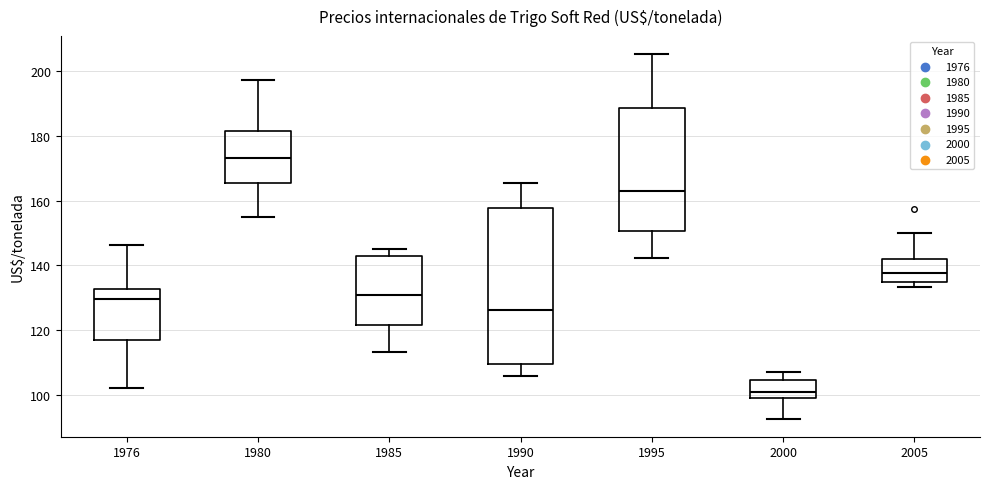

Reading left to right, transcribe this box plot: for each box, give where its median line is, the range the box spans, and where its two whiskers end, as read against the y-axis. The values are not printed on the chart, so give them approximately, as read against the axis.

1976: median 130, box 116 to 132, whiskers 102 to 146
1980: median 174, box 166 to 182, whiskers 154 to 198
1985: median 130, box 122 to 142, whiskers 114 to 146
1990: median 126, box 110 to 158, whiskers 106 to 166
1995: median 162, box 150 to 188, whiskers 142 to 206
2000: median 100, box 98 to 104, whiskers 92 to 108
2005: median 138, box 134 to 142, whiskers 134 (just below the box's lower edge) to 150